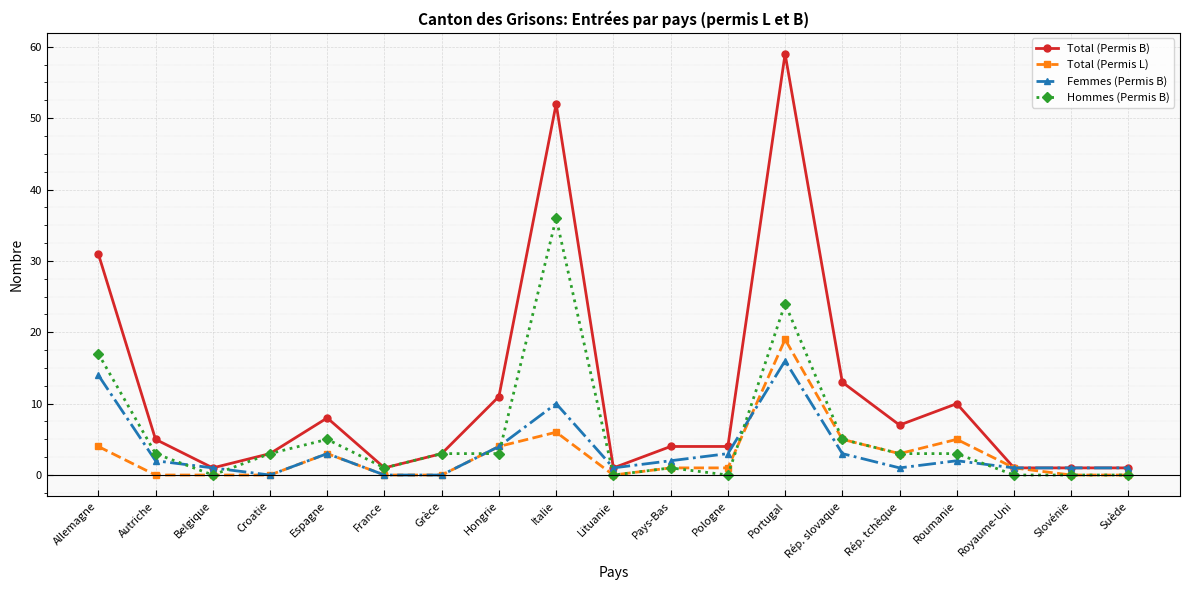

What is the label of the 1st point from the left?

Allemagne